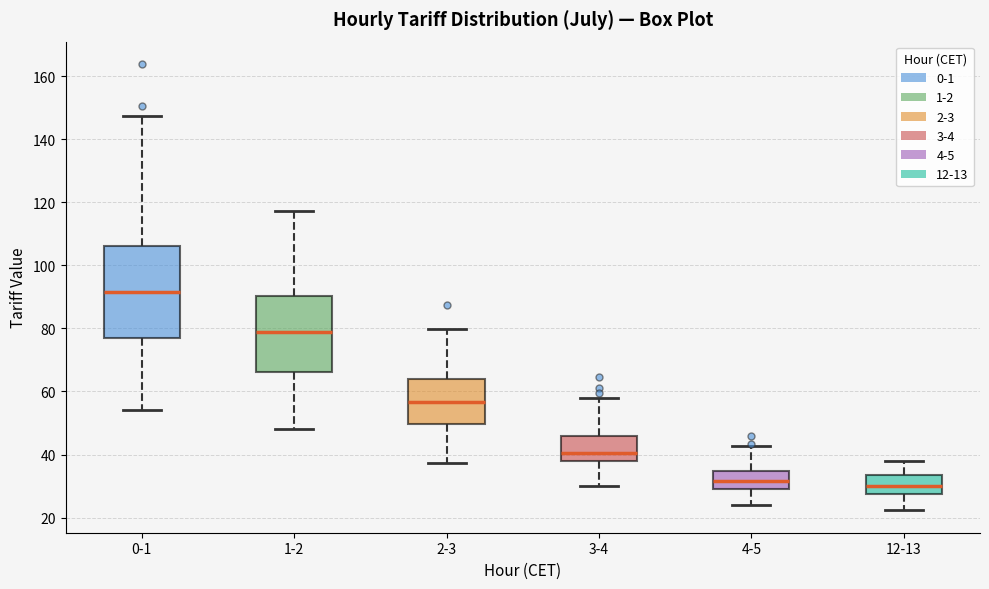

Reading left to right, transcribe this box plot: for each box, give where its median line is, the range the box spans, and where its two whiskers end, as read against the y-axis. The values are not printed on the chart, so give them approximately, as read against the axis.

0-1: median 92, box 76 to 106, whiskers 54 to 148
1-2: median 78, box 66 to 90, whiskers 48 to 118
2-3: median 56, box 50 to 64, whiskers 38 to 80
3-4: median 40, box 38 to 46, whiskers 30 to 58
4-5: median 32, box 30 to 34, whiskers 24 to 42
12-13: median 30, box 28 to 34, whiskers 22 to 38